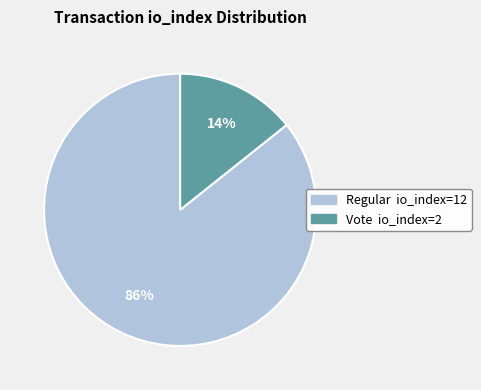

Is there a majority slice in this chart?

Yes